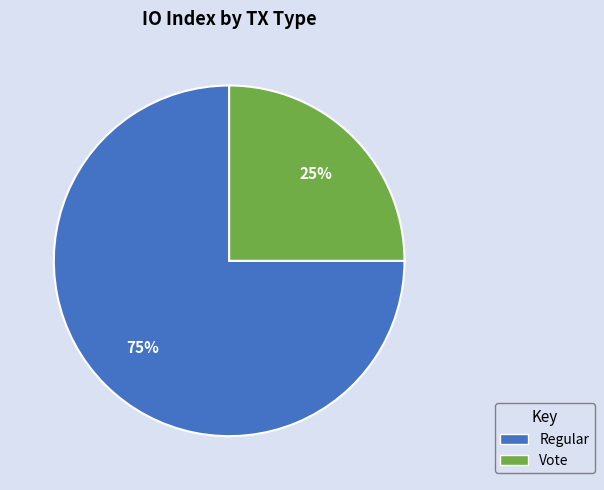

Which slice is the largest?

Regular